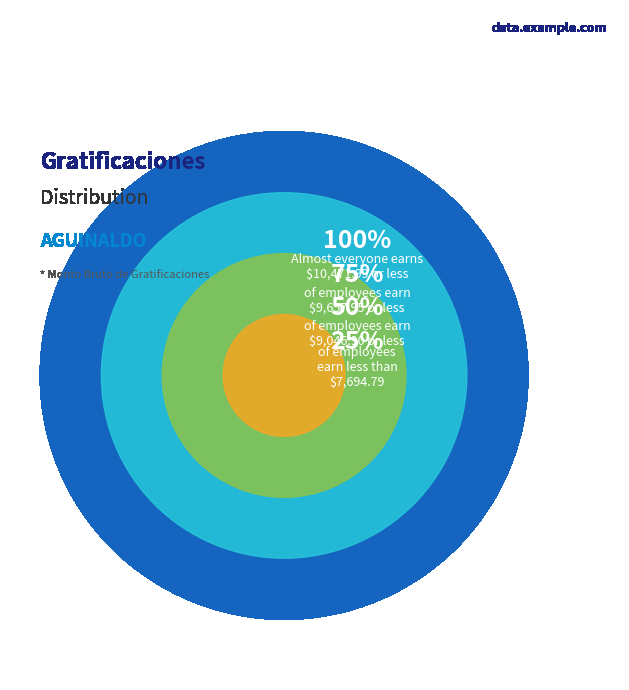

Does 17 represent more than half of the total?

No